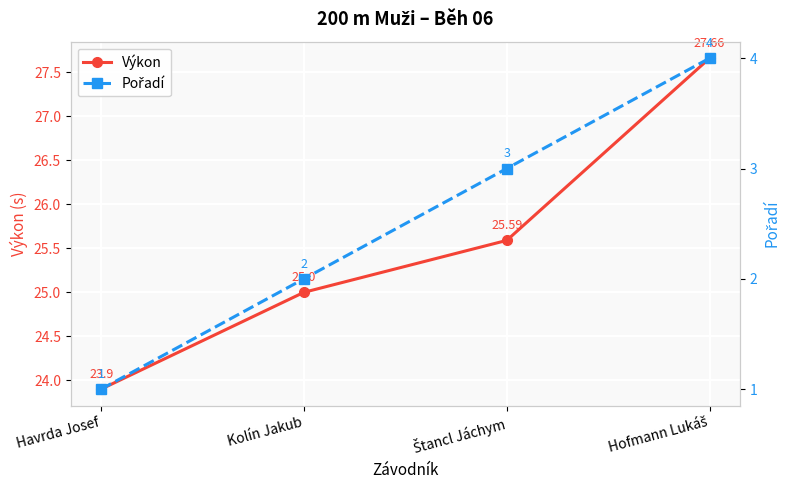

How many Pořadí values are between 2 and 4?

3